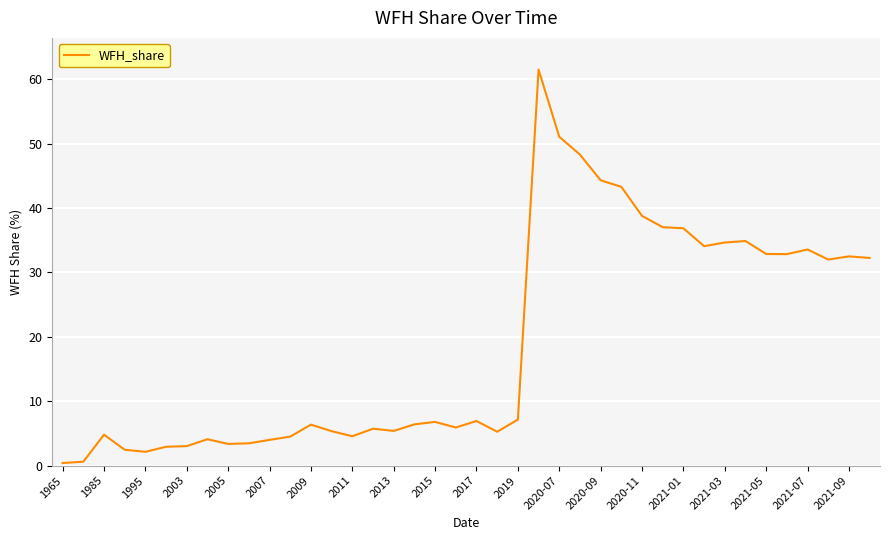

What is the difference between the maximum and minimum values?

61.1